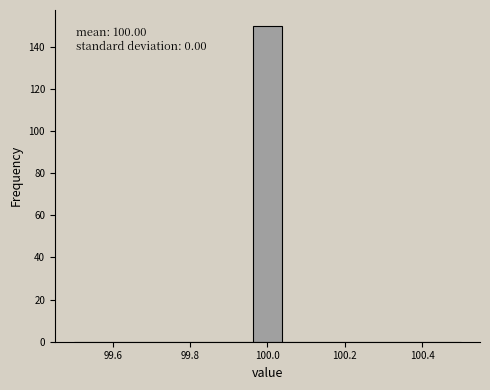

Around what value on the x-axis is the tallest bar? Give the approximate position of its centre, as read against the axis.

100.00